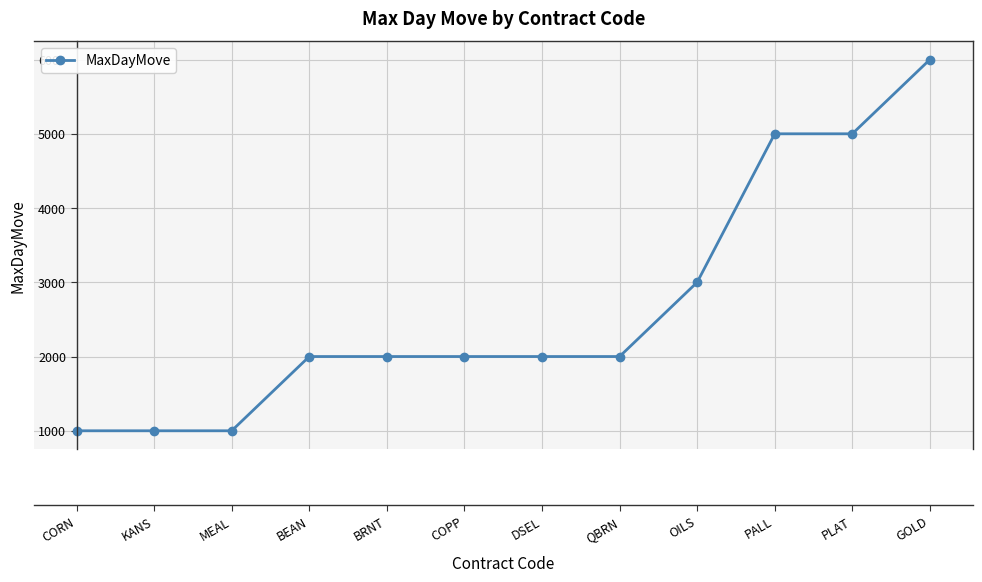

What position from the right is PLAT?

2